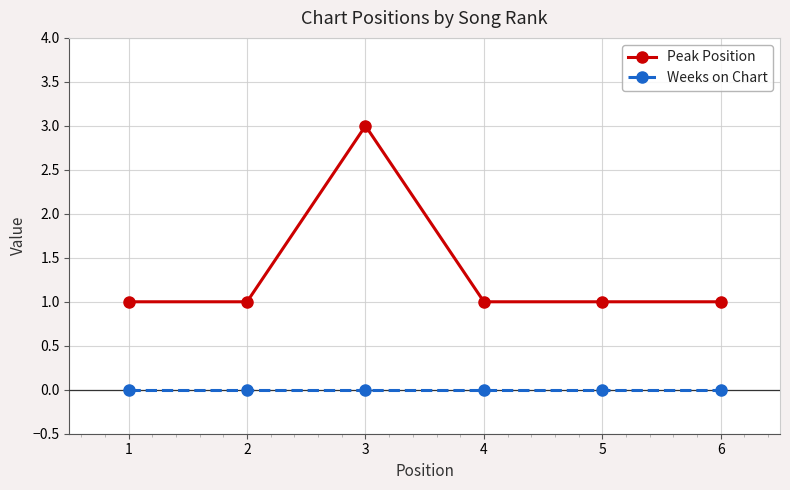

How many distinct data groups are displayed?

2